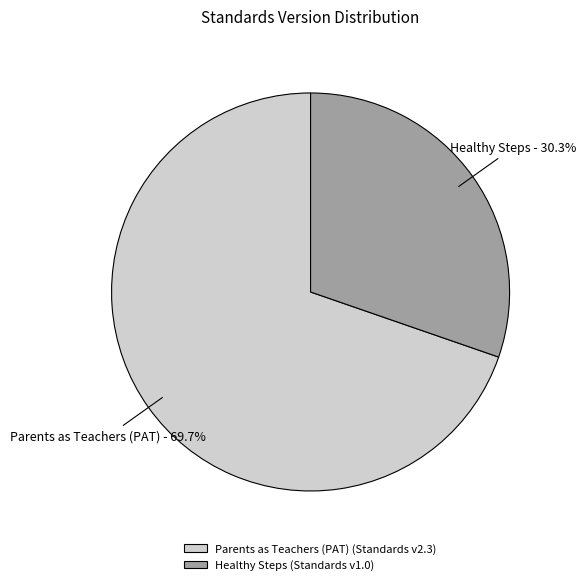

To the nearest percent, what is the difference between the Healthy Steps and Parents as Teachers (PAT) slice percentages?

39%